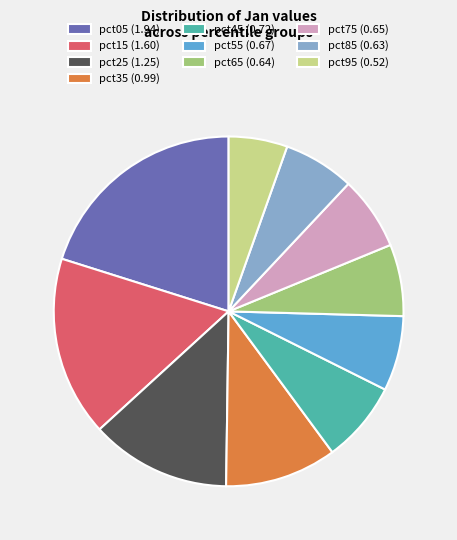

Is there a majority slice in this chart?

No